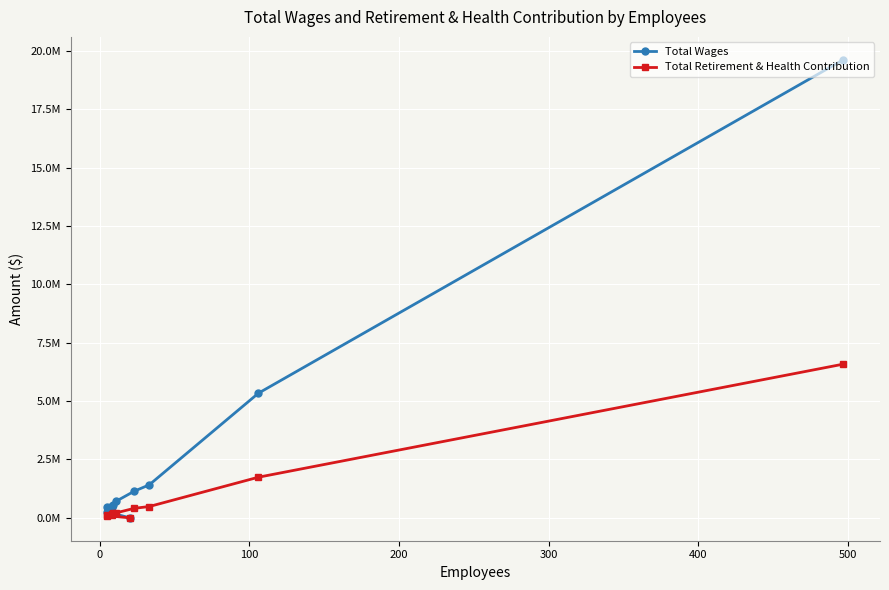

What is the sum of all Total Wages values?

30464295